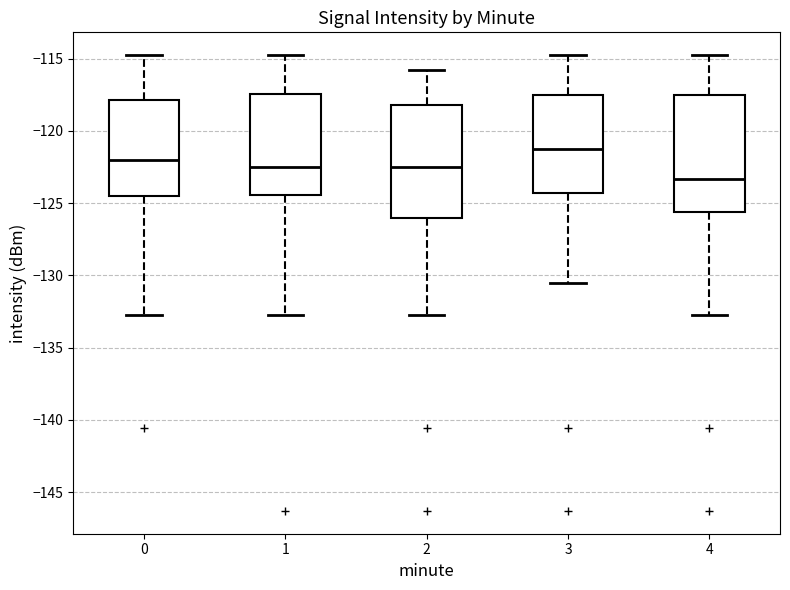

Reading left to right, read every box against the y-axis: the position of its median line, the range the box covers, and the ends of its whiskers. The values are not printed on the chart, so give them approximately, as read against the axis.

0: median -122.0, box -124.5 to -118.0, whiskers -132.5 to -114.5
1: median -122.5, box -124.5 to -117.5, whiskers -132.5 to -114.5
2: median -122.5, box -126.0 to -118.0, whiskers -132.5 to -116.0
3: median -121.5, box -124.5 to -117.5, whiskers -130.5 to -114.5
4: median -123.5, box -125.5 to -117.5, whiskers -132.5 to -114.5